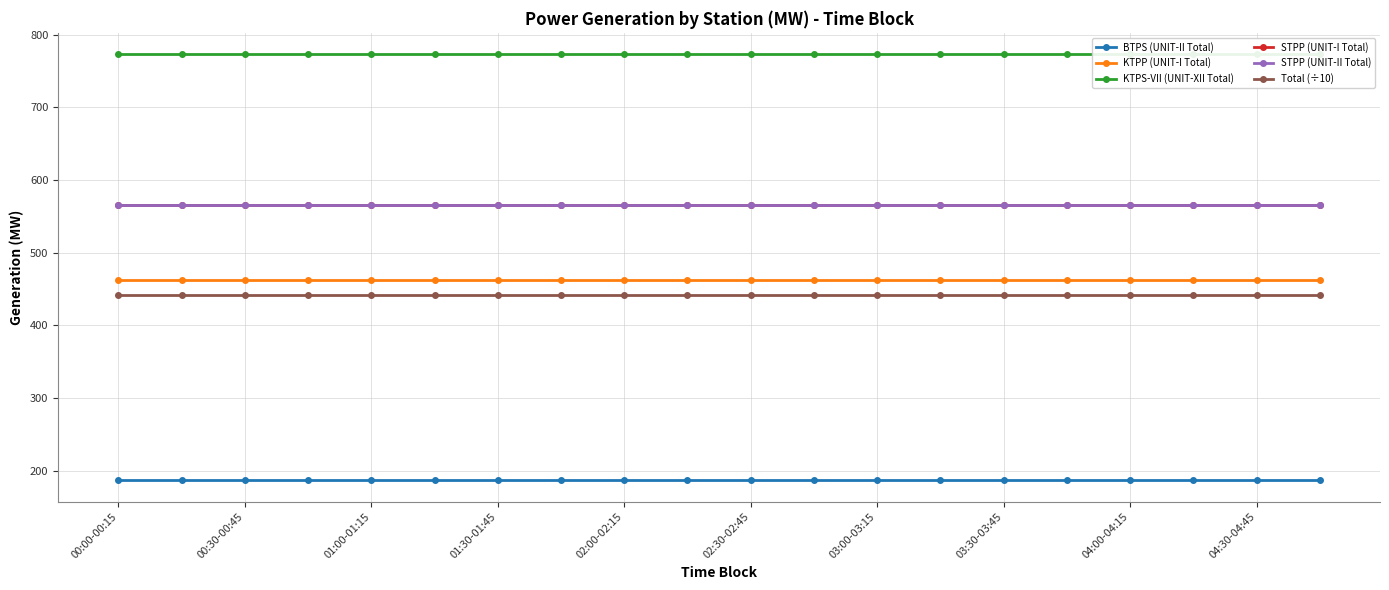

Where is STPP (UNIT-II Total) nearest to the value 565?

00:00-00:15